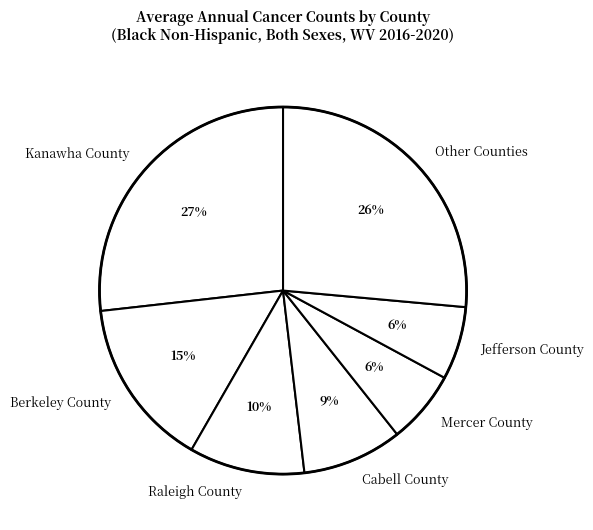

Do Jefferson County and Cabell County together represent more than half of the pie?

No